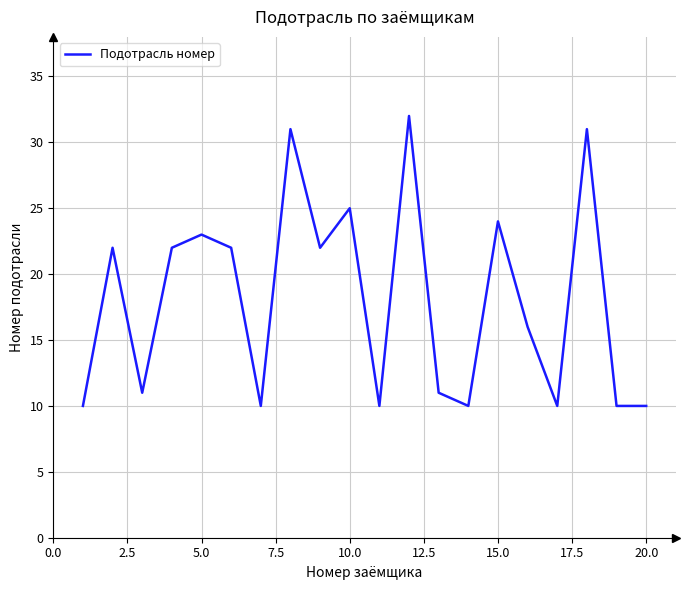

What is the smallest value displayed?

10